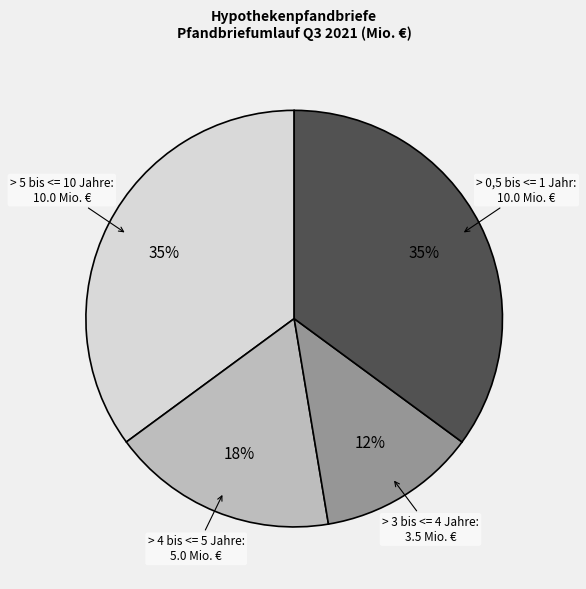

Does any single category account for the majority?

No